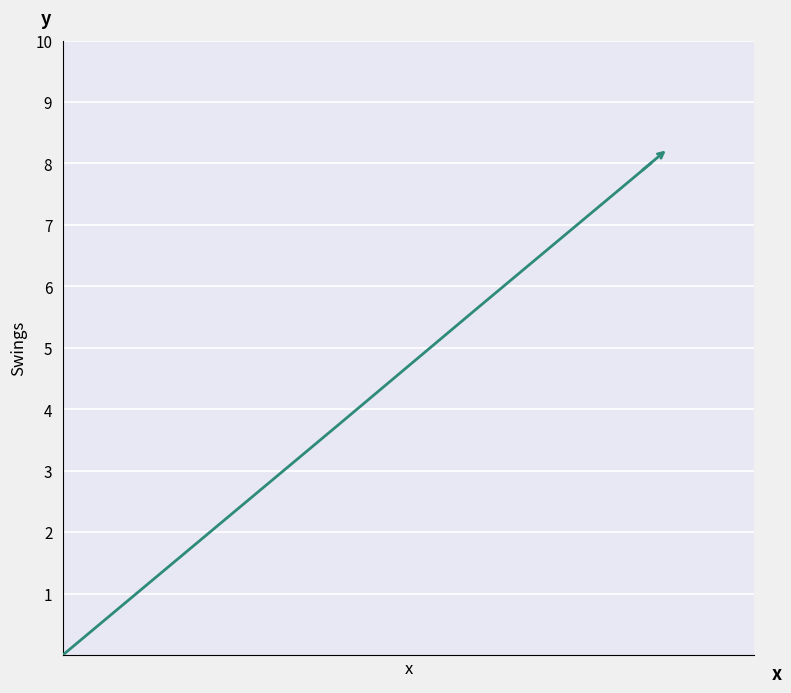

What is the maximum value shown in the chart?

8.0